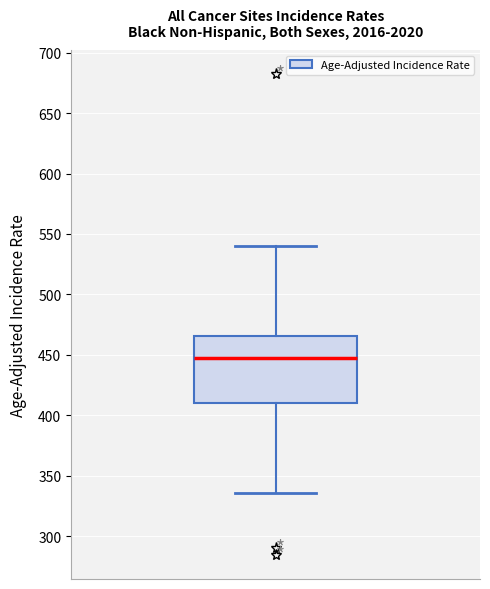

Where does the upper whisker of the box end on the y-axis? The values are not printed on the chart, so give them approximately, as read against the axis.

540